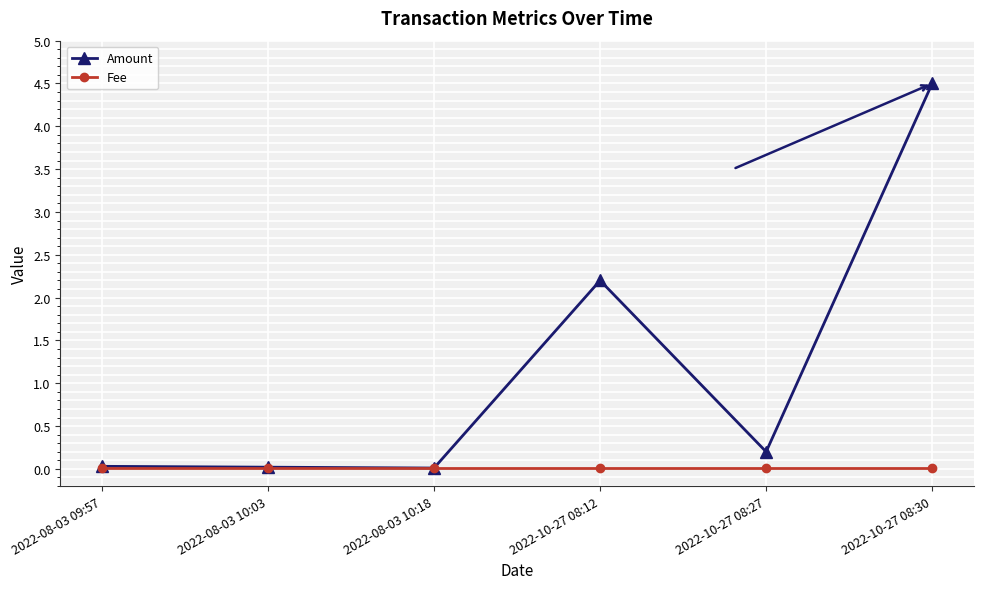

Which series has the widest spread of values?

Amount